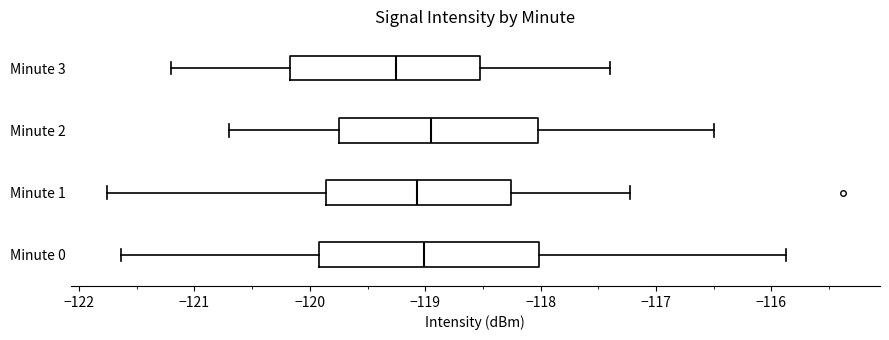

Reading bottom to top, transcribe this box plot: for each box, give where its median line is, the range the box spans, and where its two whiskers end, as read against the x-axis. The values are not printed on the chart, so give them approximately, as read against the axis.

Minute 0: median -119.0, box -119.9 to -118.0, whiskers -121.6 to -115.9
Minute 1: median -119.1, box -119.9 to -118.3, whiskers -121.8 to -117.2
Minute 2: median -118.9, box -119.7 to -118.0, whiskers -120.7 to -116.5
Minute 3: median -119.2, box -120.2 to -118.5, whiskers -121.2 to -117.4